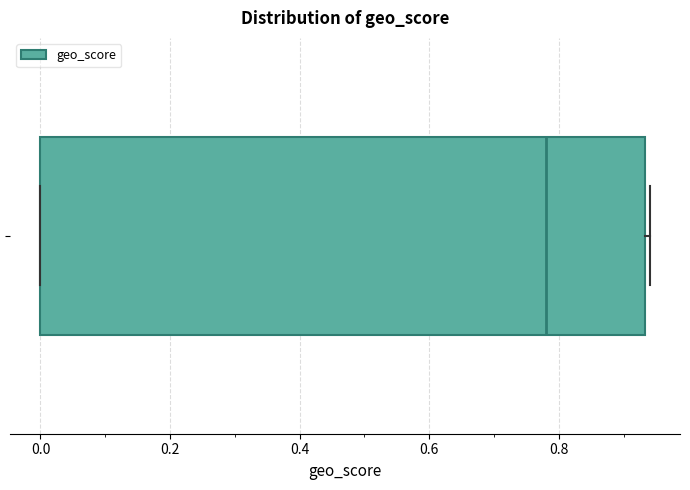

Transcribe this box plot: give where the median line is, the range the box spans, and where the two whiskers end, as read against the x-axis. The values are not printed on the chart, so give them approximately, as read against the axis.

median 0.78, box 0.00 to 0.94, whiskers 0.00 to 0.94 (just right of the box's right edge)